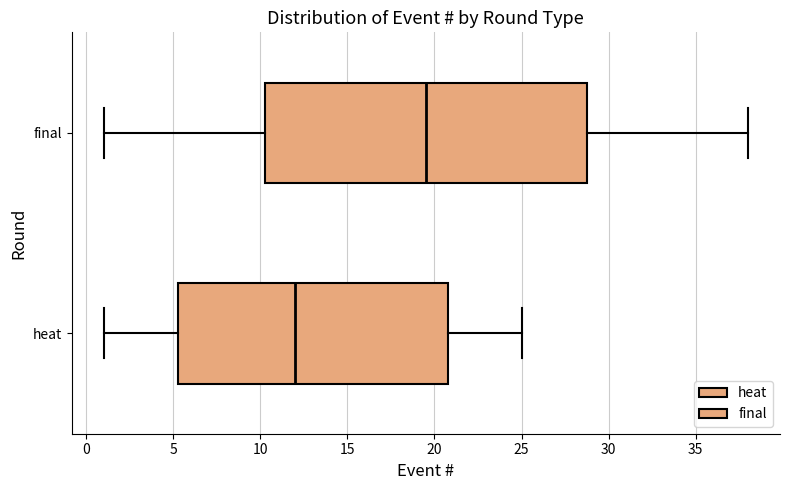

Which box's median line is the furthest to the right?

final